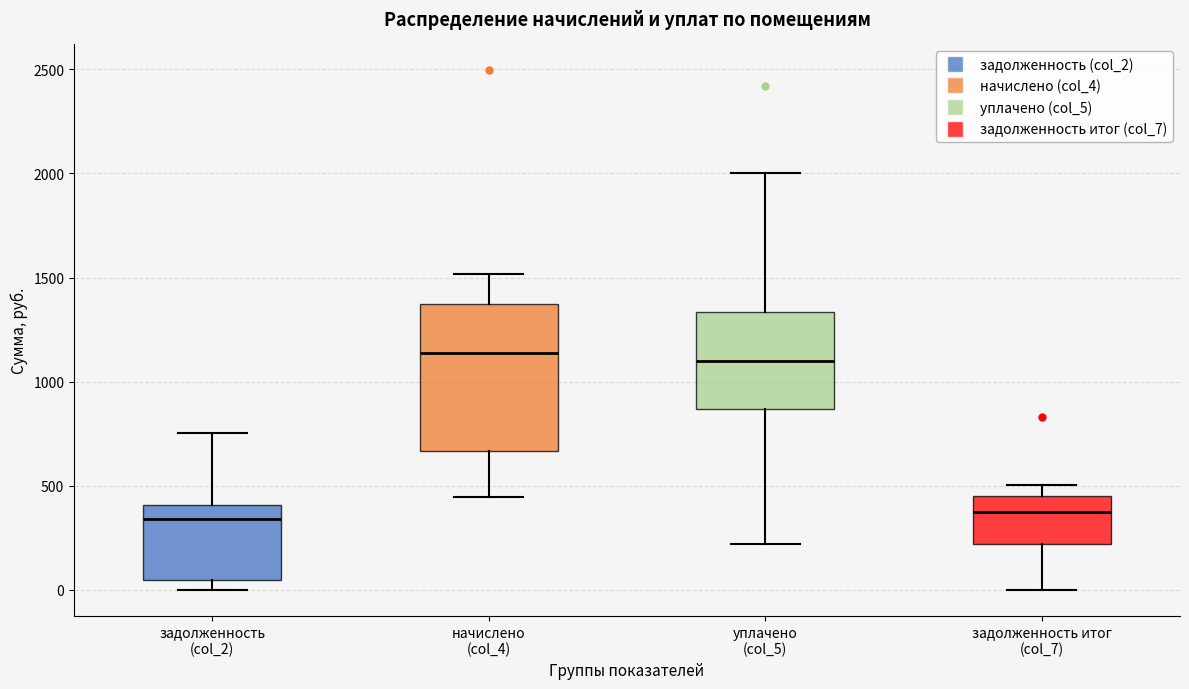

Comparing the boxes themselves (not the whiskers), which one is the tallest?

начислено (col_4)